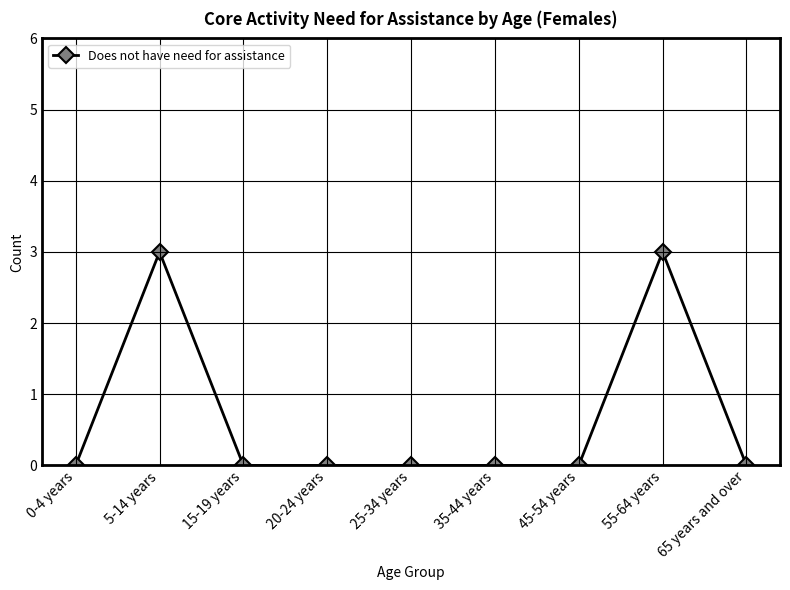

The value at 45-54 years is 0. True or false?

True